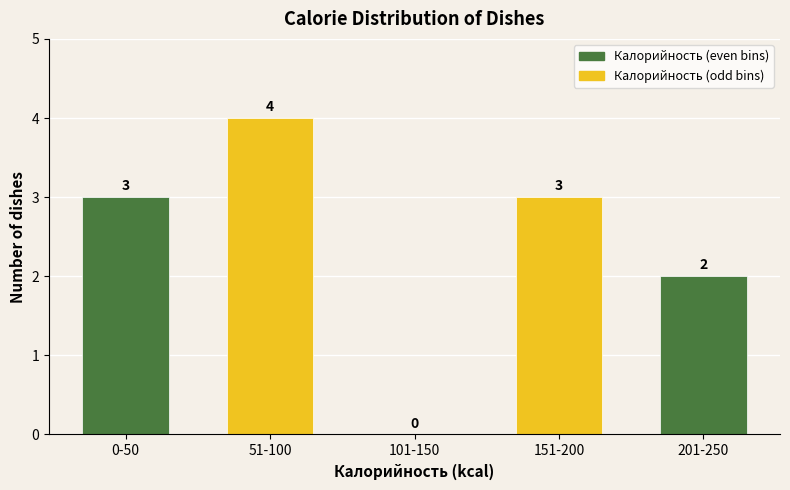

Reading right to left, transcribe all the data shown in this chart.

201-250=2	151-200=3	101-150=0	51-100=4	0-50=3